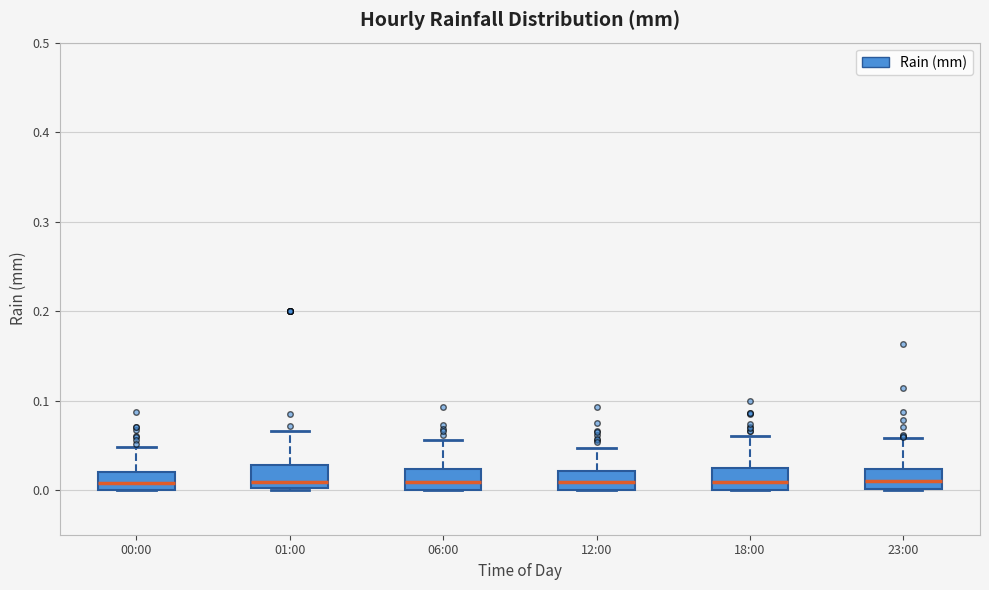

Where does the median line of the box for 06:00 sit on the y-axis? The values are not printed on the chart, so give them approximately, as read against the axis.

0.01